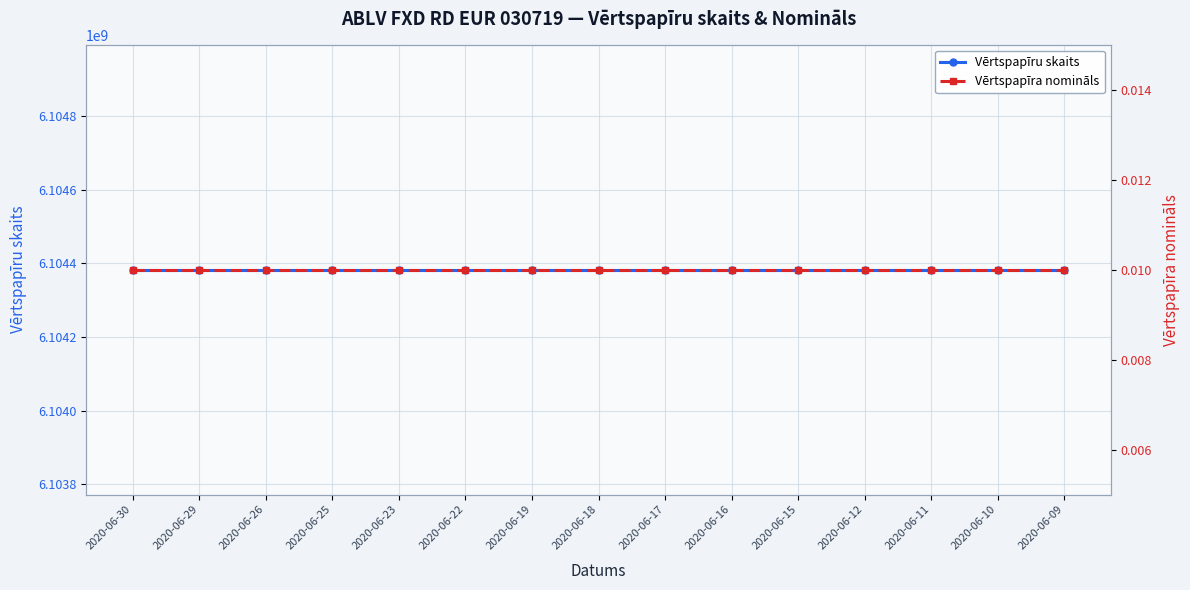

Which series has the largest range (max minus min)?

Vērtspapīru skaits